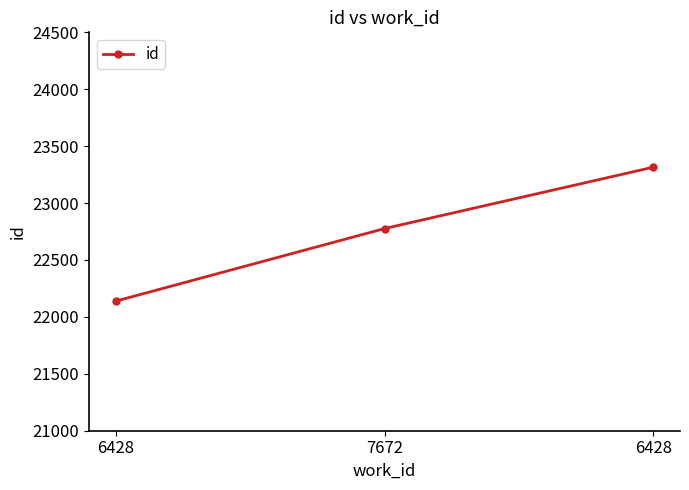

List the labels in order of value, largest first.

6428, 7672, 6428